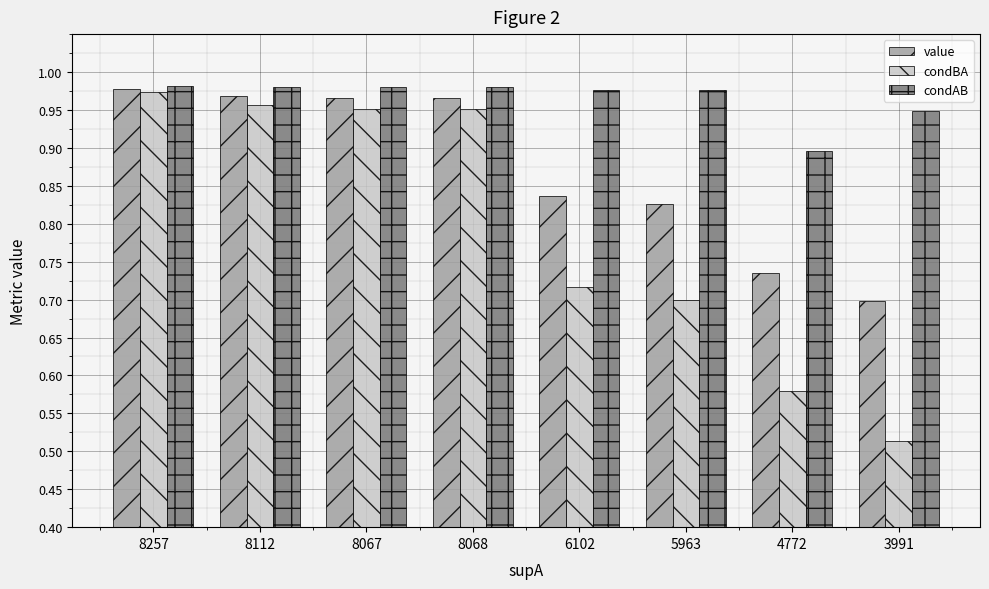

The value of condAB at 3991 is 0.3. True or false?

False